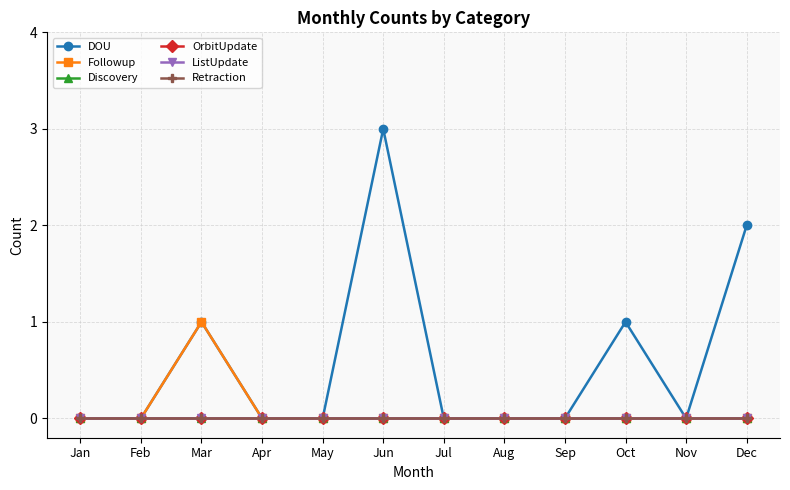

Is this an area chart (filled region under the line)?

No